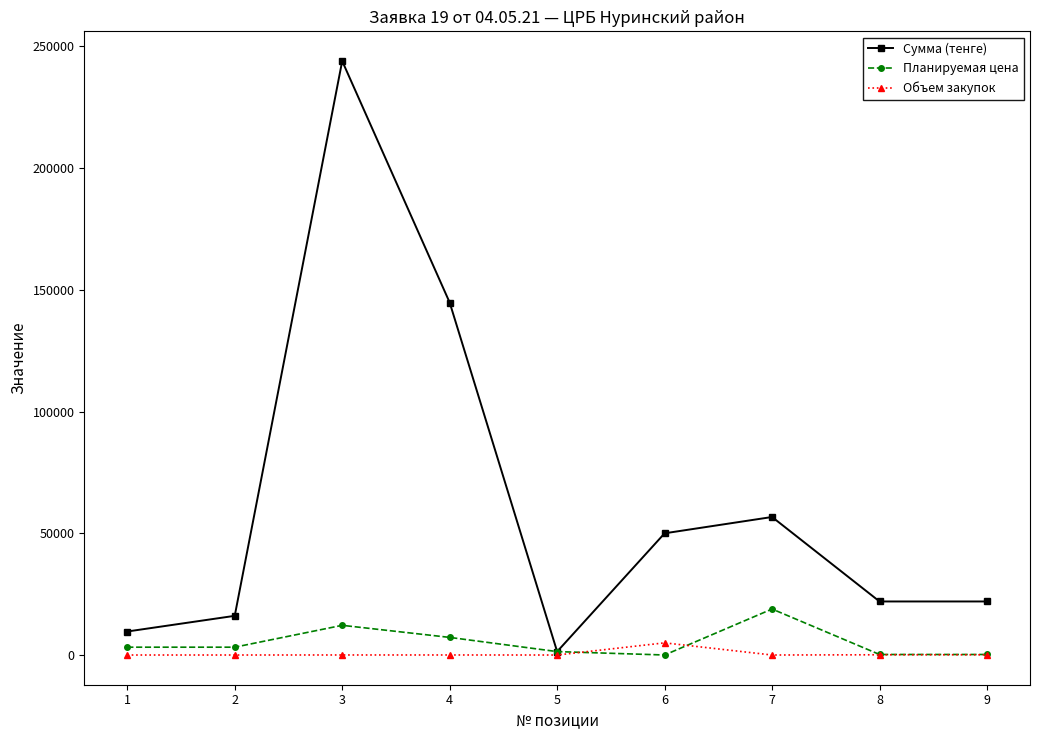

Which series has the widest spread of values?

Сумма (тенге)